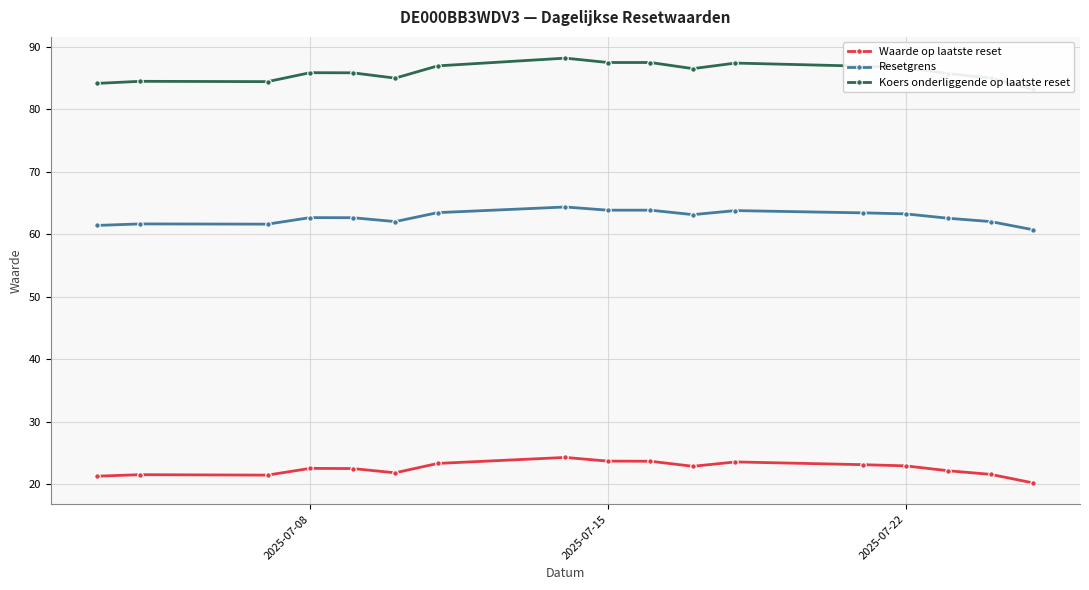

The Waarde op laatste reset series shows 22.6 at 2025-07-08. True or false?

True